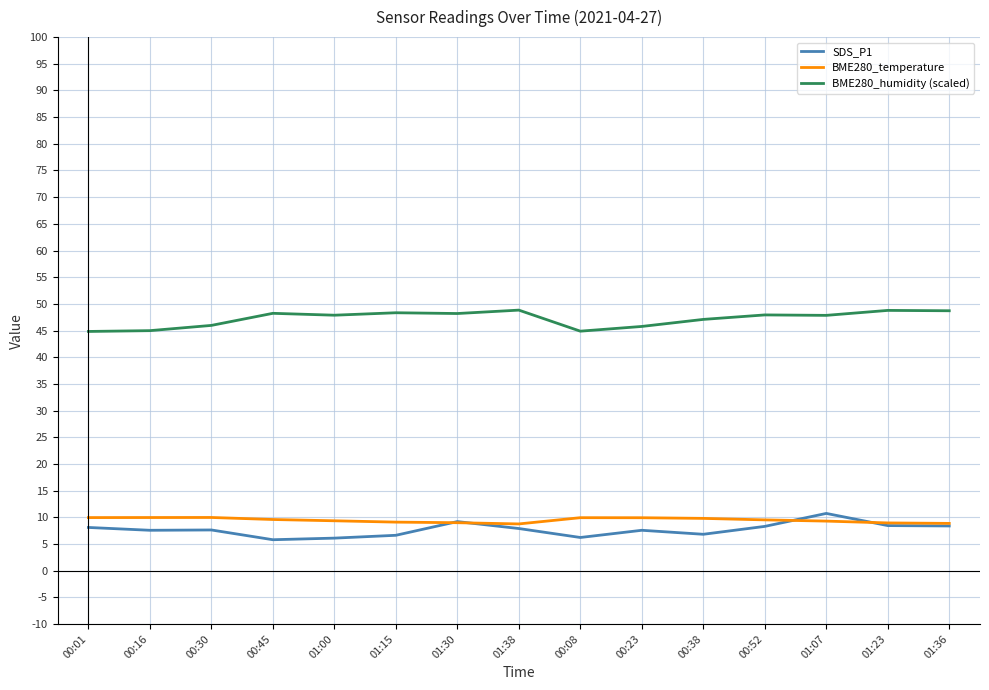

What is the difference between the highest and lowest values at 01:15?

41.7